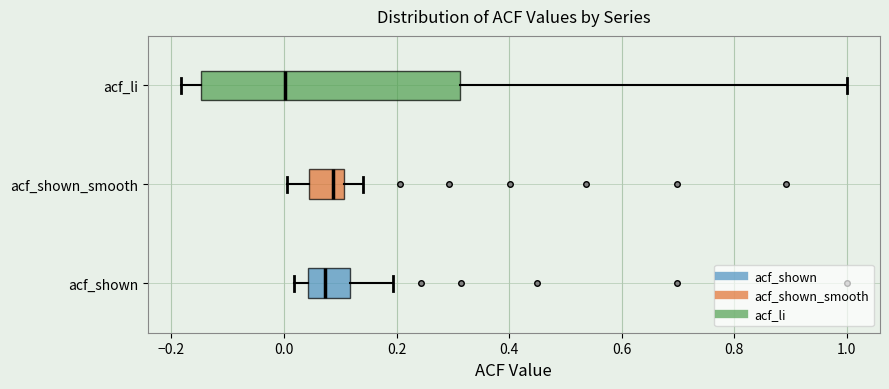

Which box is the widest, from its left edge to its right edge?

acf_li